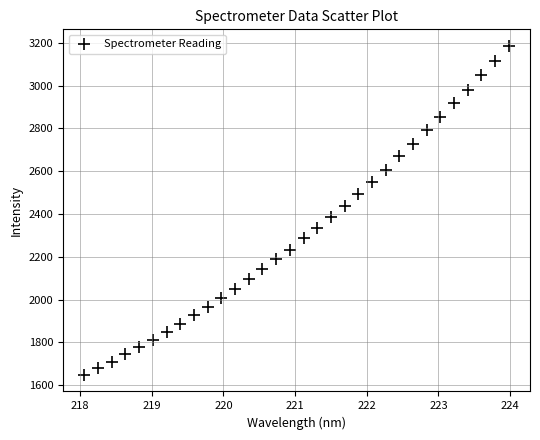

What is the range of Y values (max minus min)?

1538.2